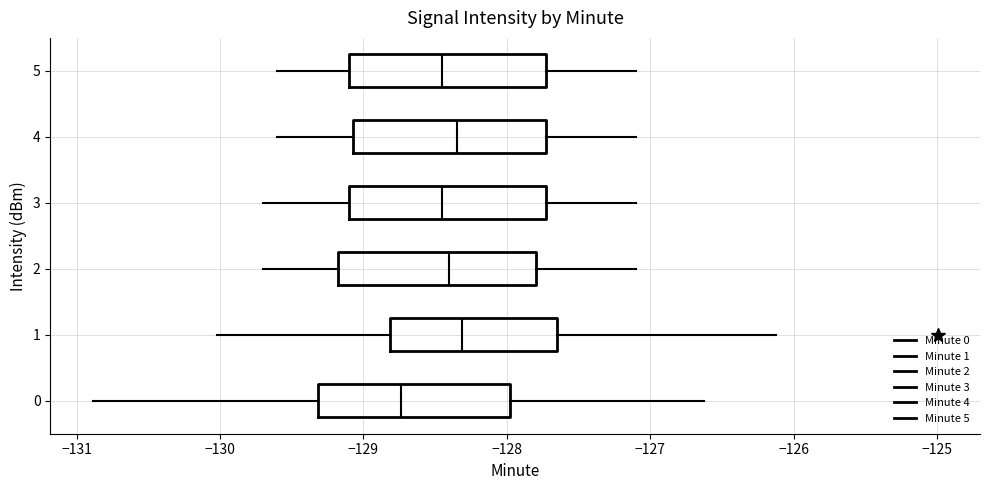

Reading bottom to top, transcribe this box plot: for each box, give where its median line is, the range the box spans, and where its two whiskers end, as read against the x-axis. The values are not printed on the chart, so give them approximately, as read against the axis.

0: median -128.7, box -129.3 to -128.0, whiskers -130.9 to -126.6
1: median -128.3, box -128.8 to -127.6, whiskers -130.0 to -126.1
2: median -128.4, box -129.2 to -127.8, whiskers -129.7 to -127.1
3: median -128.4, box -129.1 to -127.7, whiskers -129.7 to -127.1
4: median -128.3, box -129.1 to -127.7, whiskers -129.6 to -127.1
5: median -128.4, box -129.1 to -127.7, whiskers -129.6 to -127.1